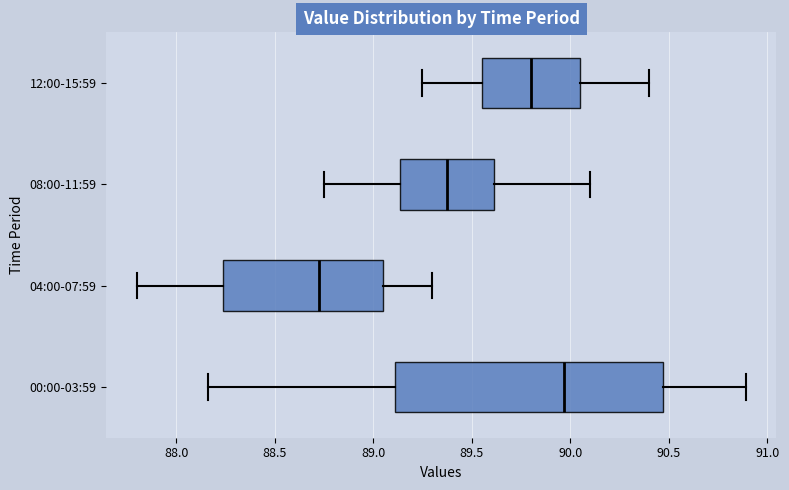

Which box has the furthest to the left median line?

04:00-07:59